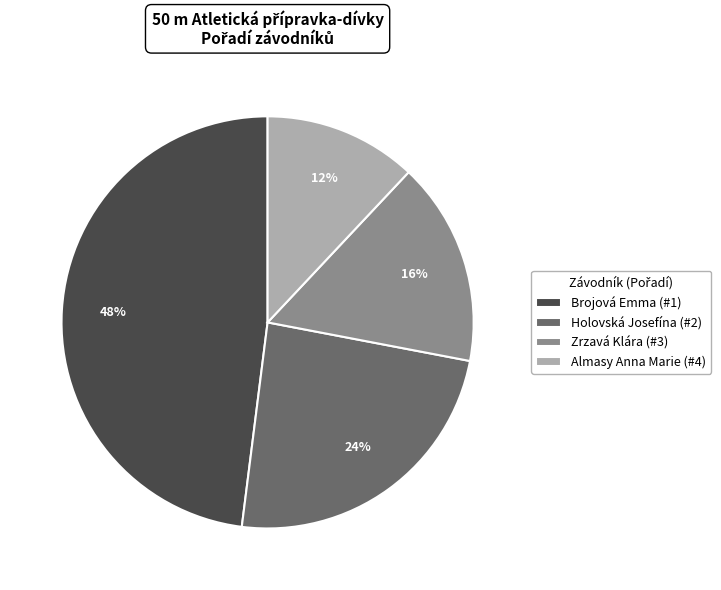

To the nearest percent, what percentage of the pie is Zrzavá Klára?

16%